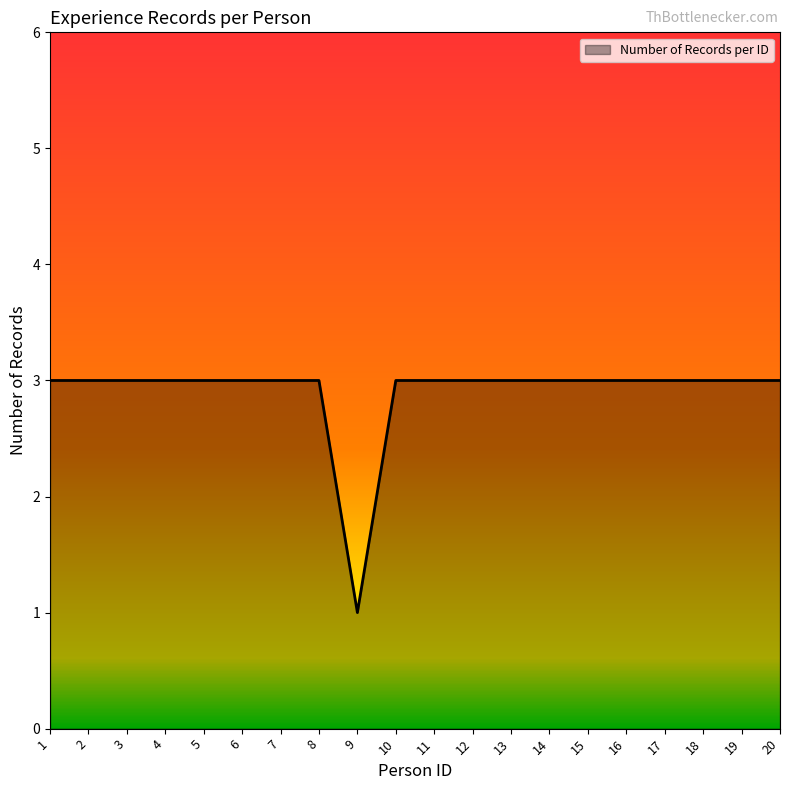

What is the maximum value shown in the chart?

3